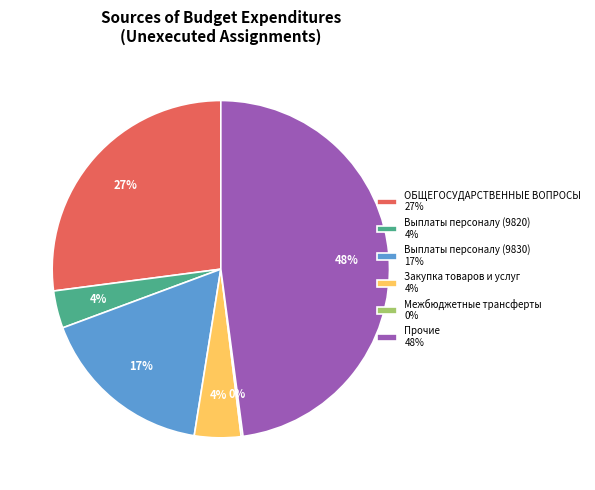

Is there a majority slice in this chart?

No